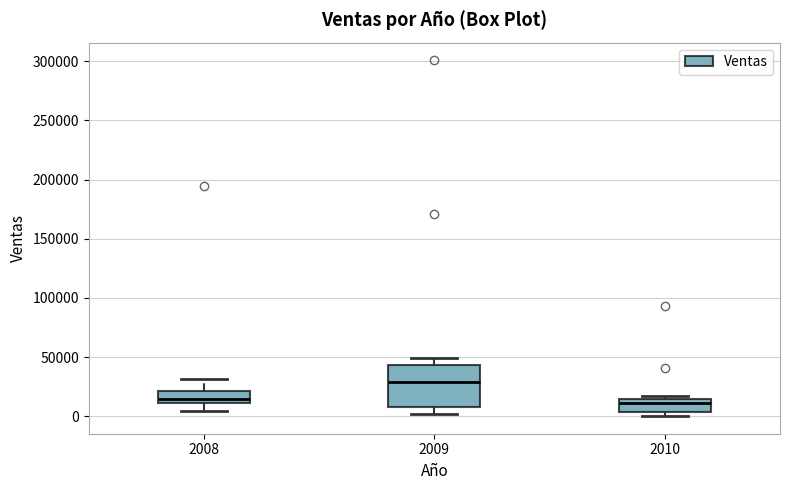

Which box's median line is the highest?

2009